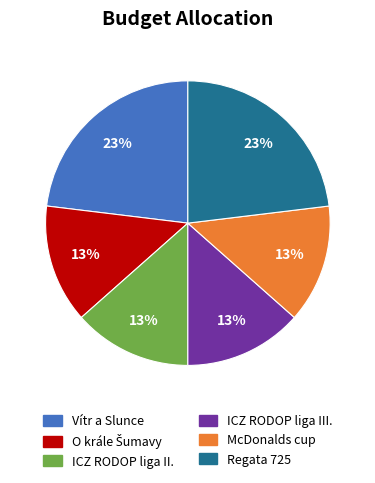

The ICZ RODOP liga II. slice represents 13% of the pie. True or false?

True